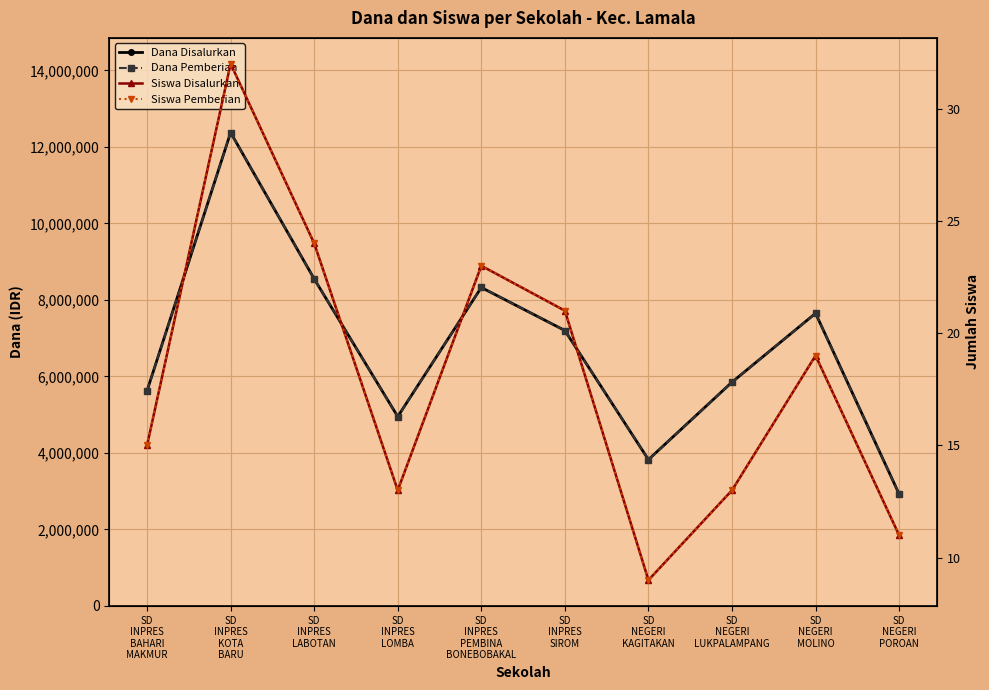

What is the average value of the Dana Disalurkan series?

6727500